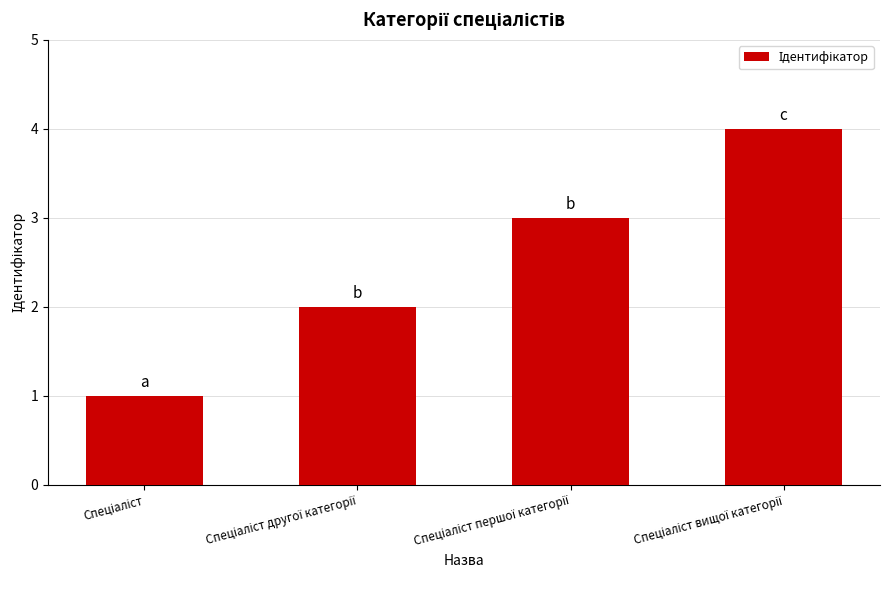

What is the maximum value shown in the chart?

4